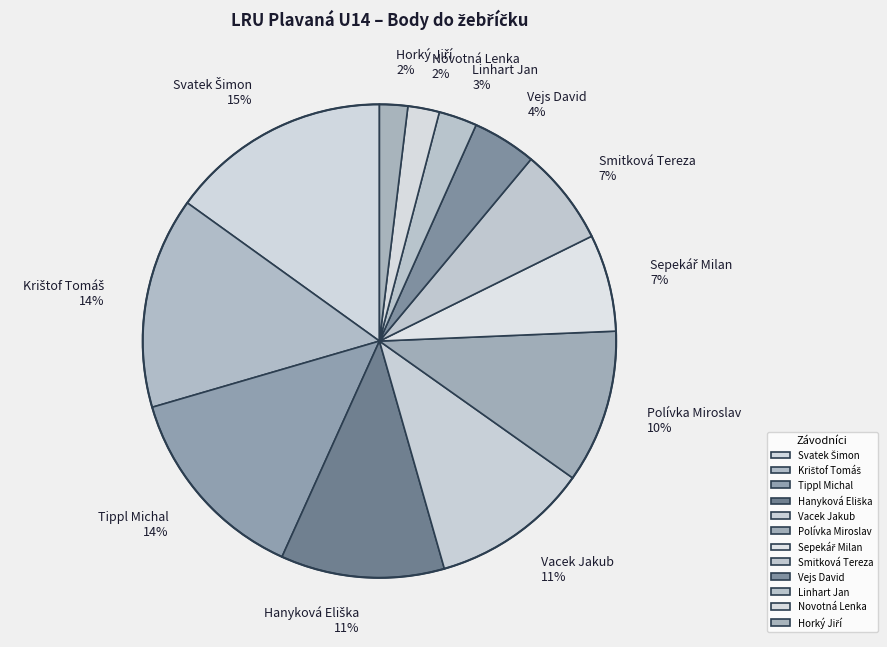

True or false: Tippl Michal accounts for 14% of the total.

True